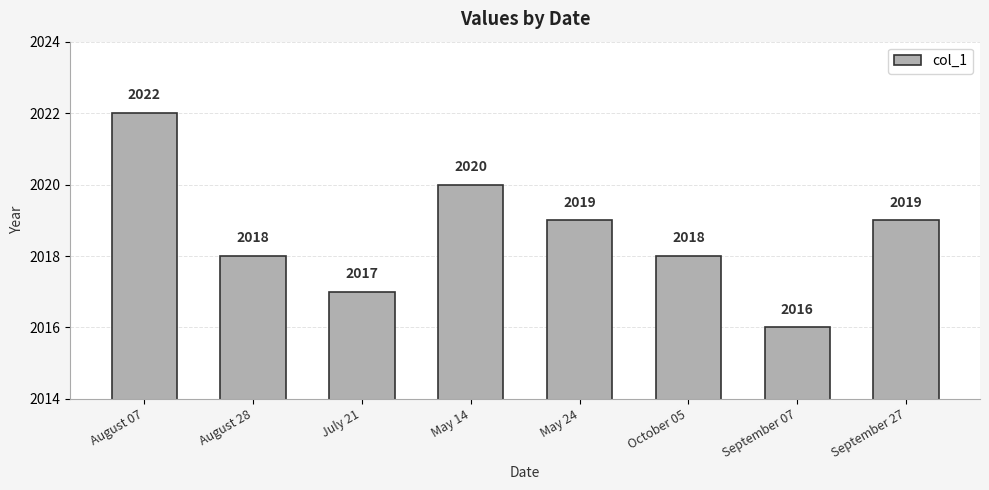

The value at September 07 is 2945. True or false?

False